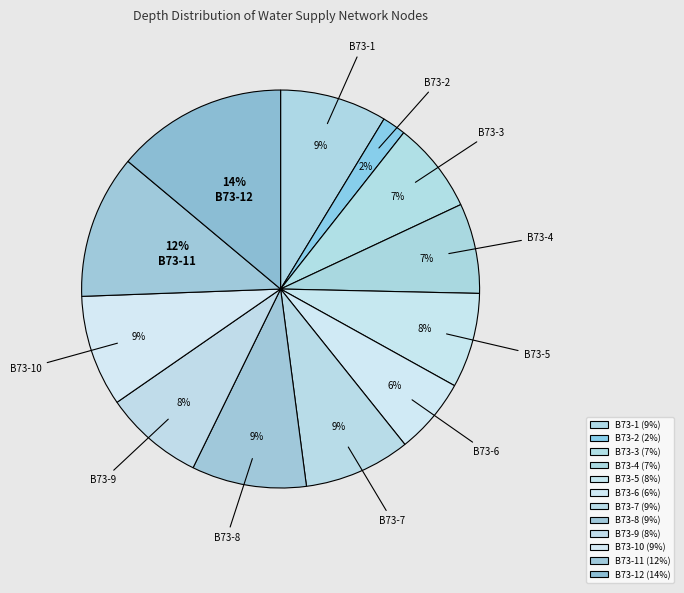

Which slice is the largest?

В73-12